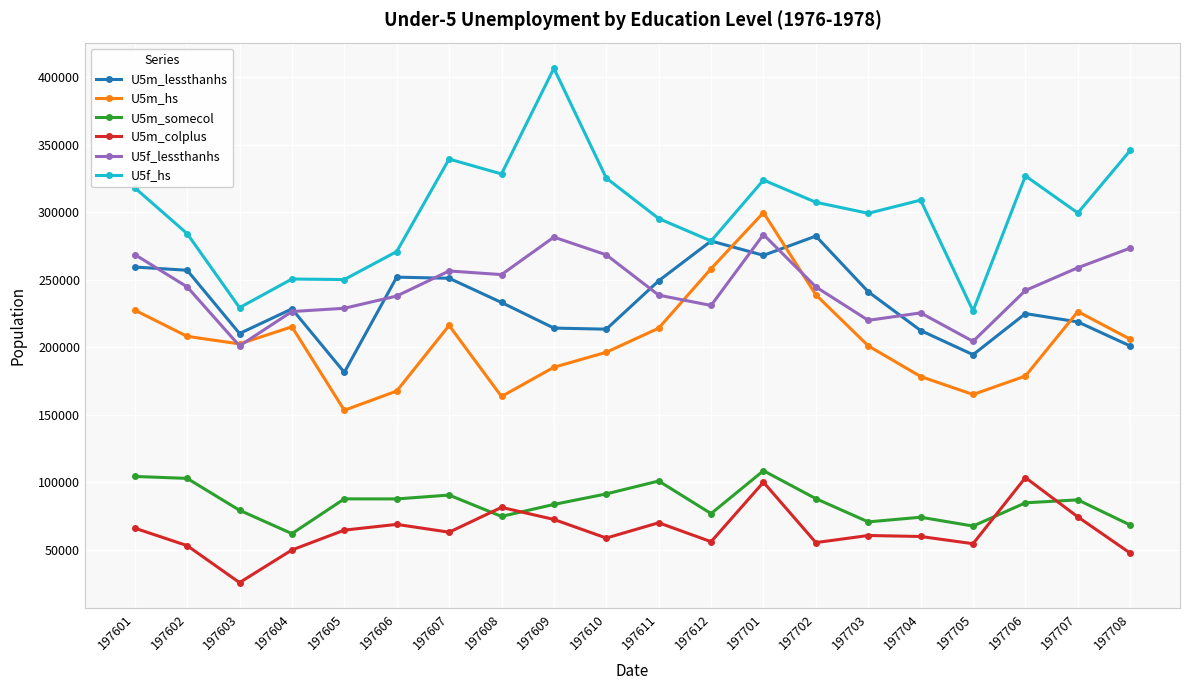

True or false: U5m_hs and U5m_somecol cross at least once.

False